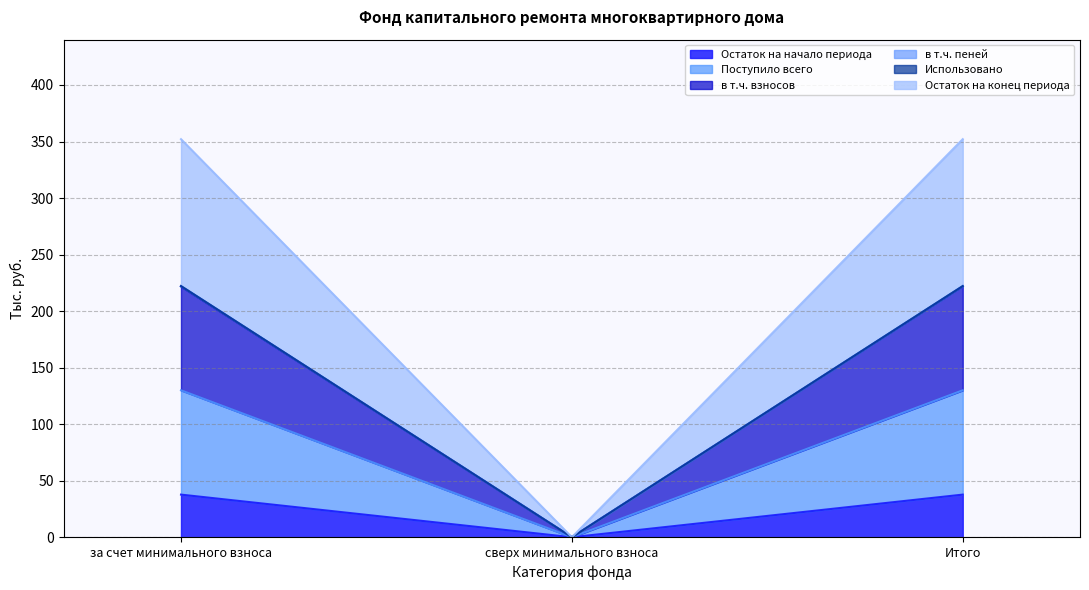

Does the chart display data point markers on the line(s)?

No